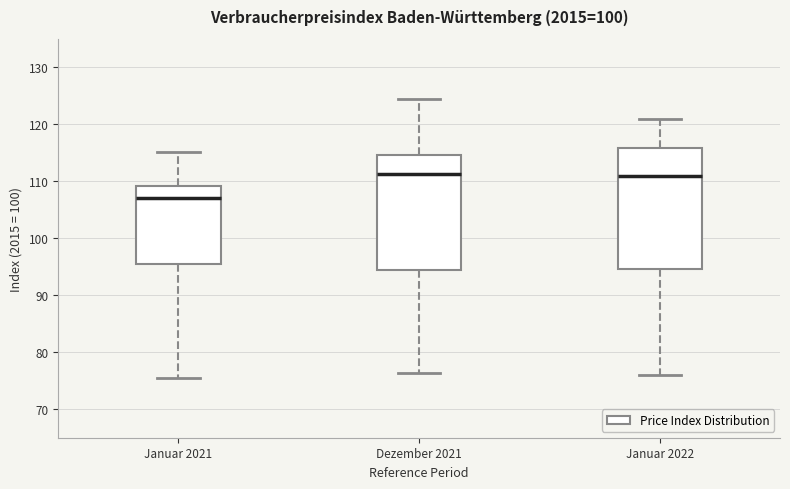

Where does the median line of the box for Dezember 2021 sit on the y-axis? The values are not printed on the chart, so give them approximately, as read against the axis.

111